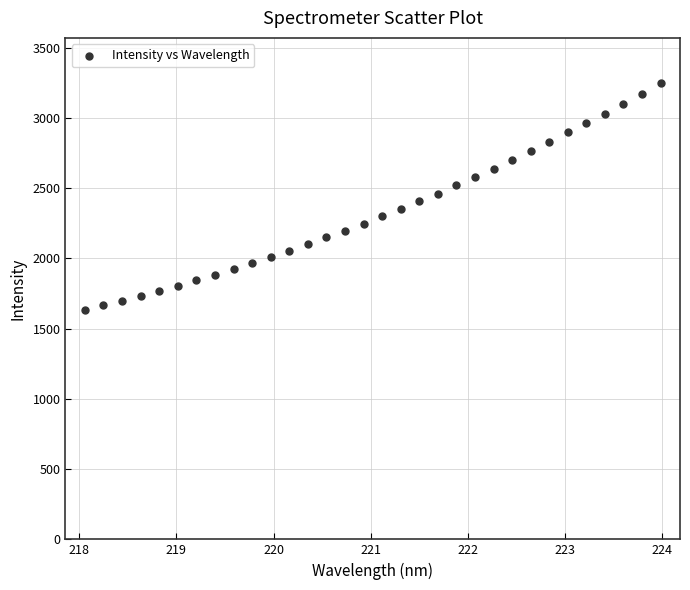

What is the range of X values (max minus min)?

5.9